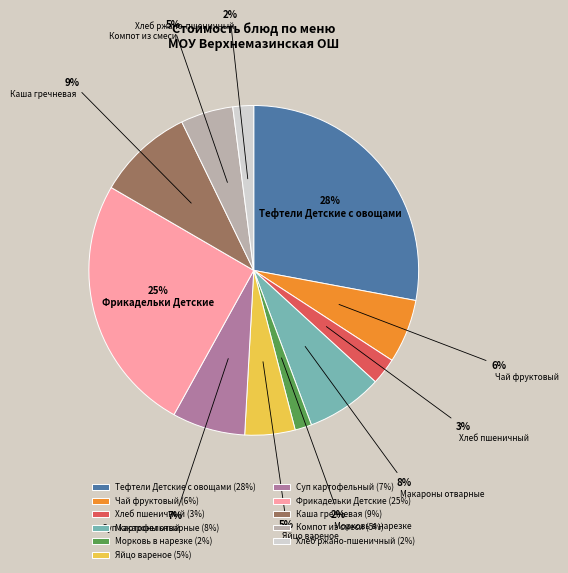

Is there any slice that represents more than half of the pie?

No